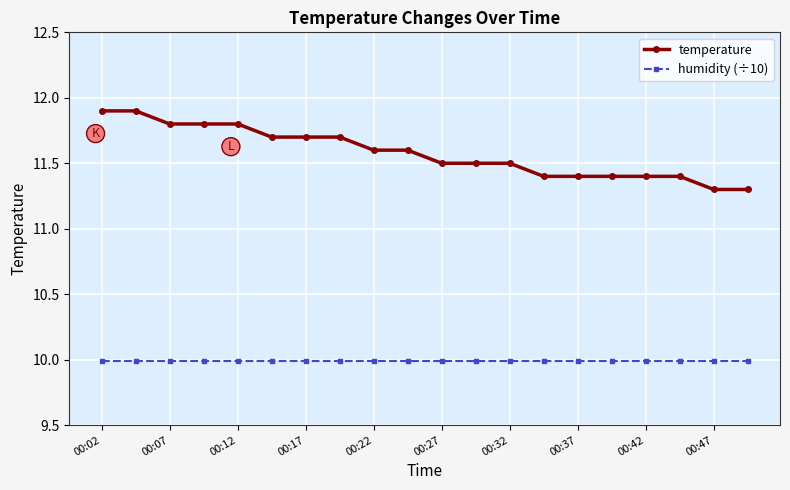

True or false: humidity (÷10) and temperature intersect in this chart.

False